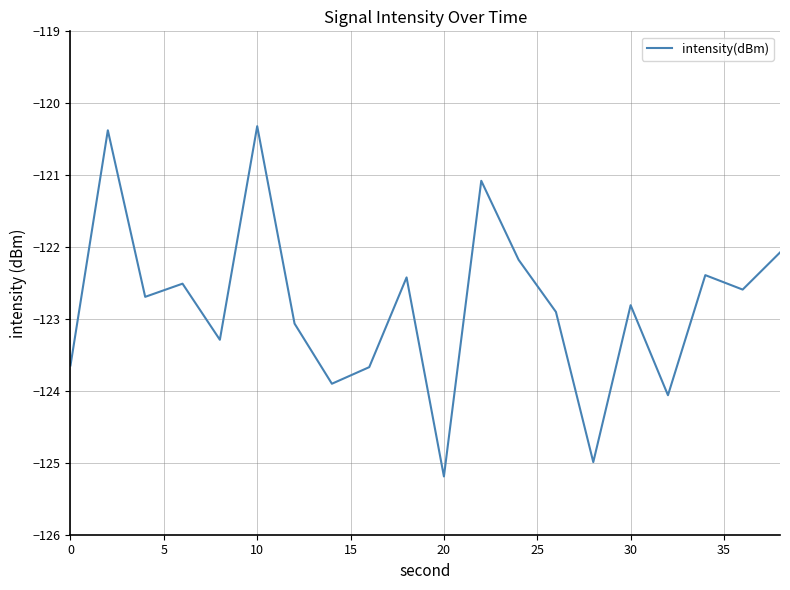

What is the maximum value shown in the chart?

-120.3